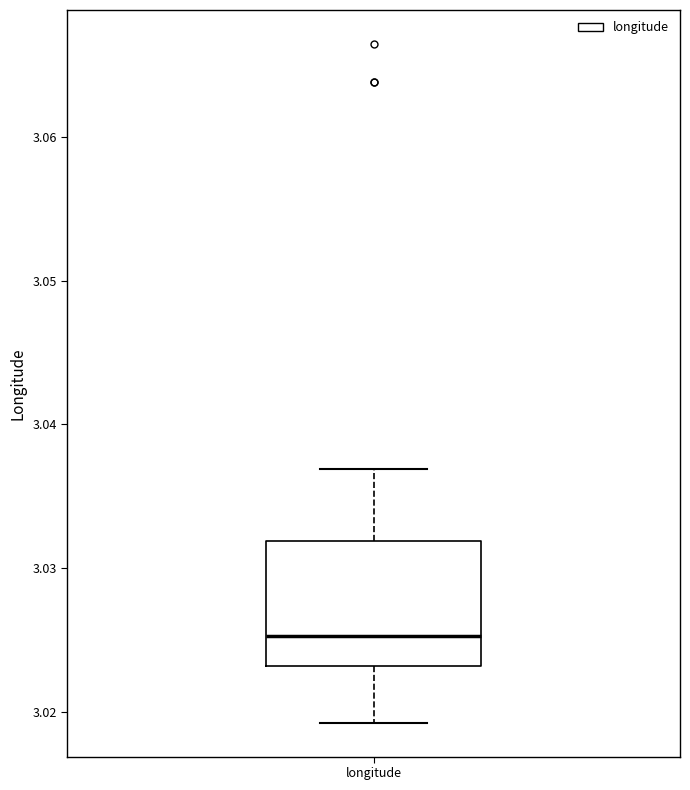

Transcribe this box plot: give where the median line is, the range the box spans, and where the two whiskers end, as read against the y-axis. The values are not printed on the chart, so give them approximately, as read against the axis.

median 3.025, box 3.023 to 3.032, whiskers 3.019 to 3.037